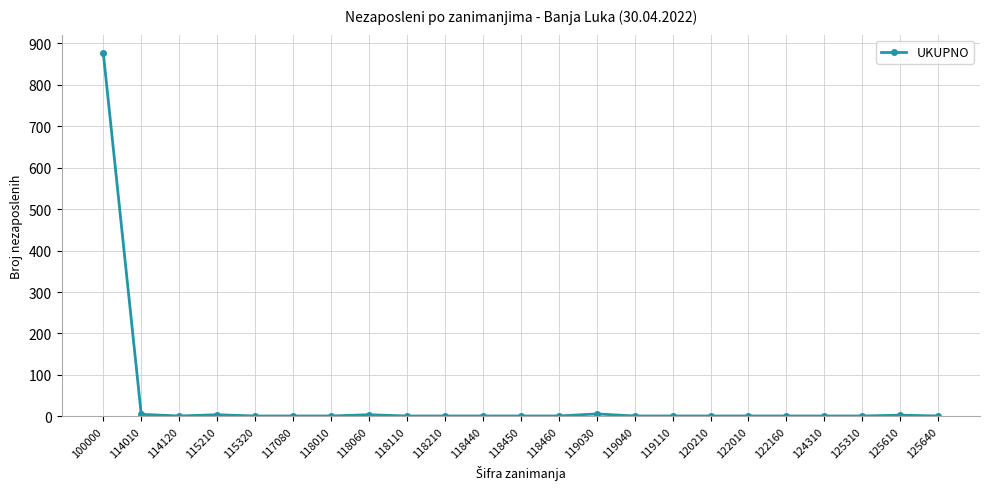

Is it true that the value at 100000 is 196?

False